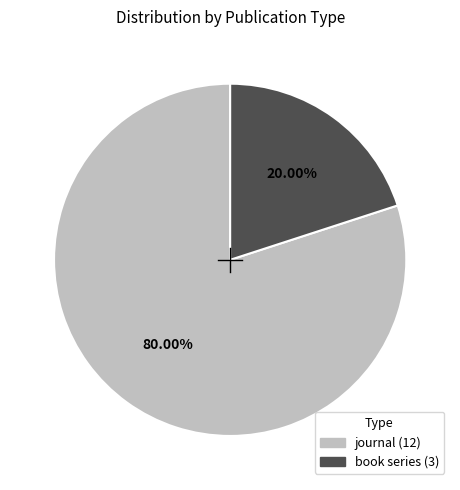

What is the largest slice in the pie chart?

journal